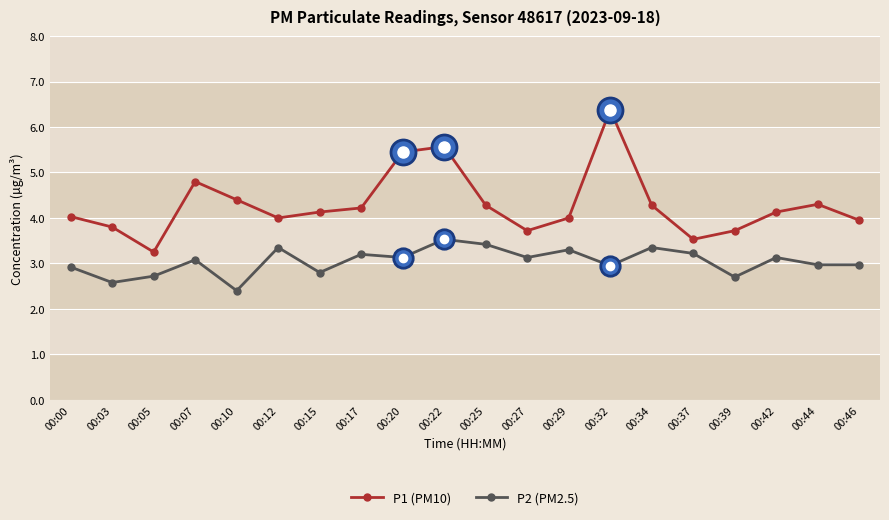

True or false: P2 (PM2.5) and P1 (PM10) cross at least once.

False